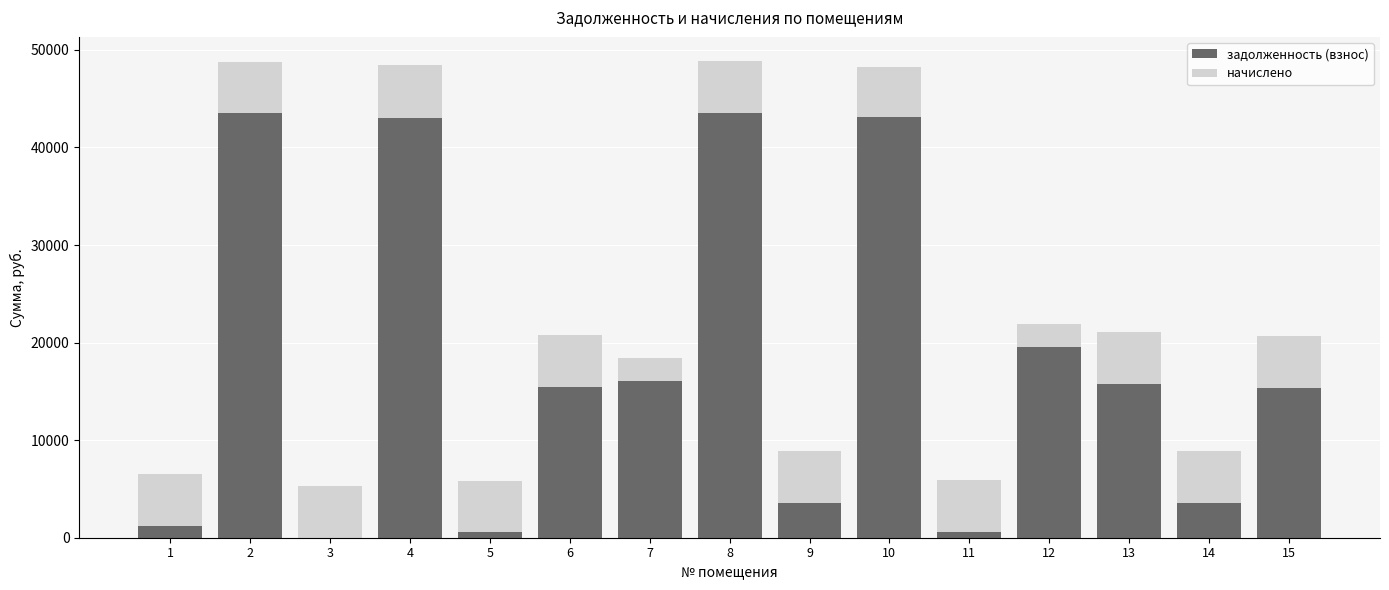

What is the sum of the задолженность (взнос) values at 10 and 3?

43085.8